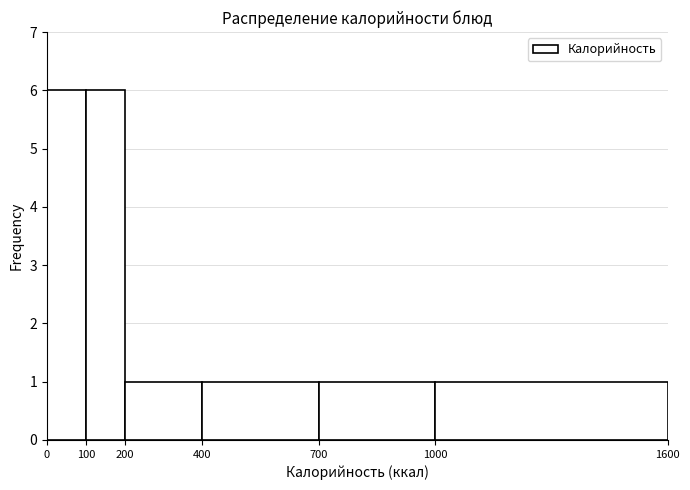

Reading left to right, transcribe this chart: for each bar, give the range it covers on the x-axis and its height. The values are not printed on the chart, so give them approximately, as read against the axis.

0 to 100: 6
100 to 200: 6
200 to 400: 1
400 to 700: 1
700 to 1000: 1
1000 to 1600: 1